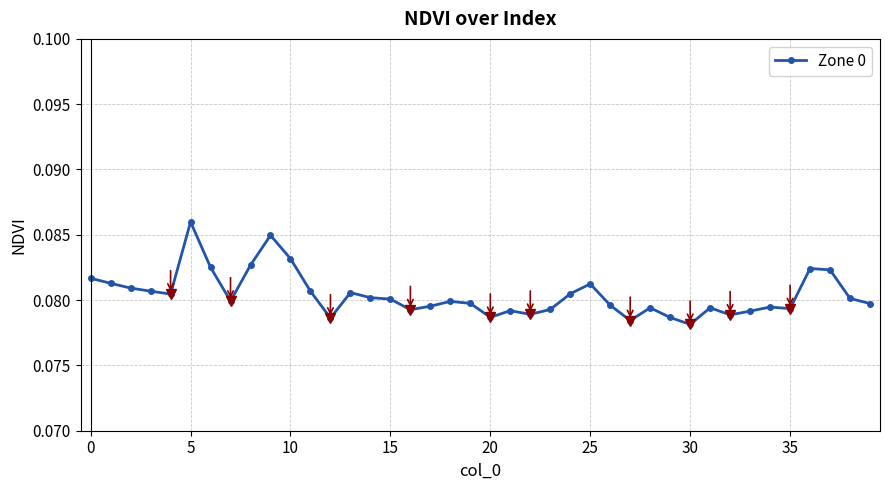

How many values are between 0 and 1?

40